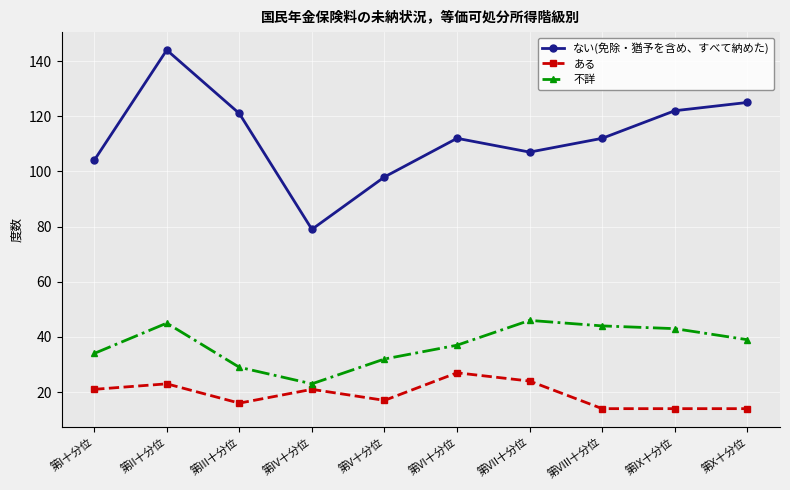

Where is the first local minimum for 不詳?

第IV十分位